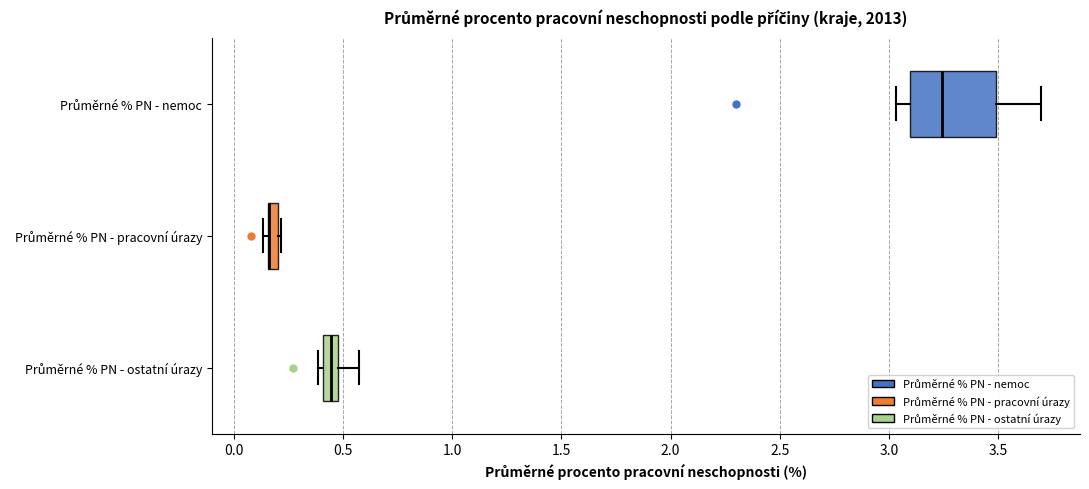

Comparing the boxes themselves (not the whiskers), which one is the widest?

Průměrné % PN - nemoc